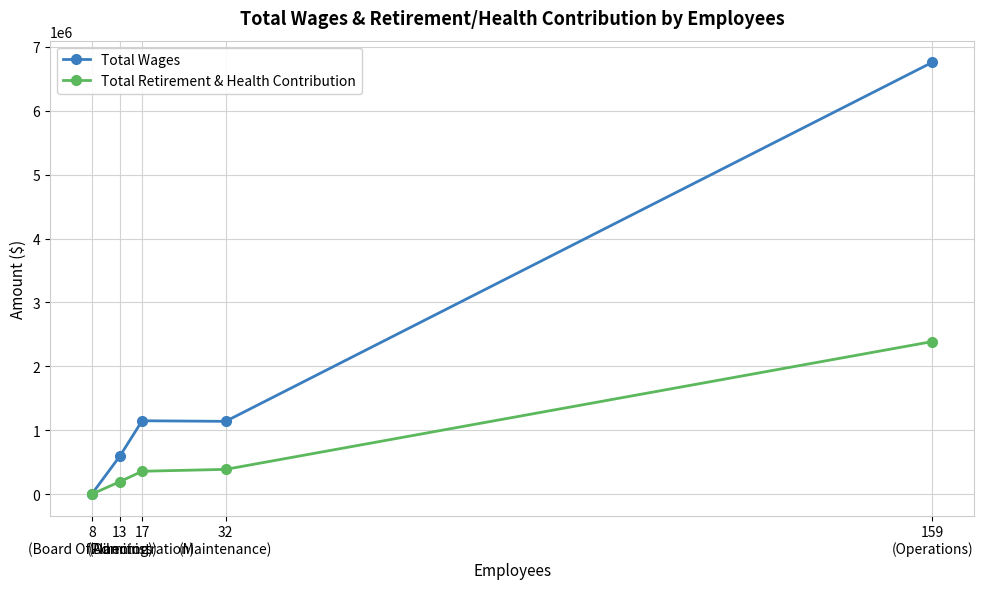

True or false: Total Retirement & Health Contribution has more than 2 points higher than both neighbors.

False